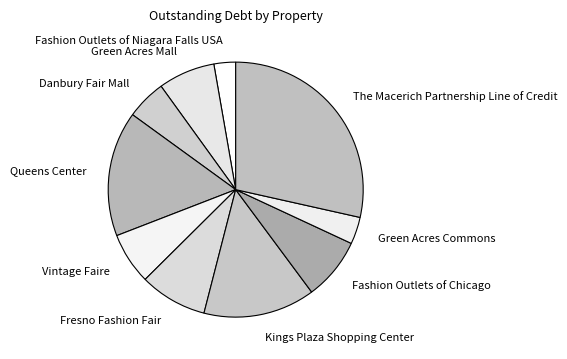

Approximately how many times larger is the value at Green Acres Commons compared to Fashion Outlets of Niagara Falls USA?

1.2